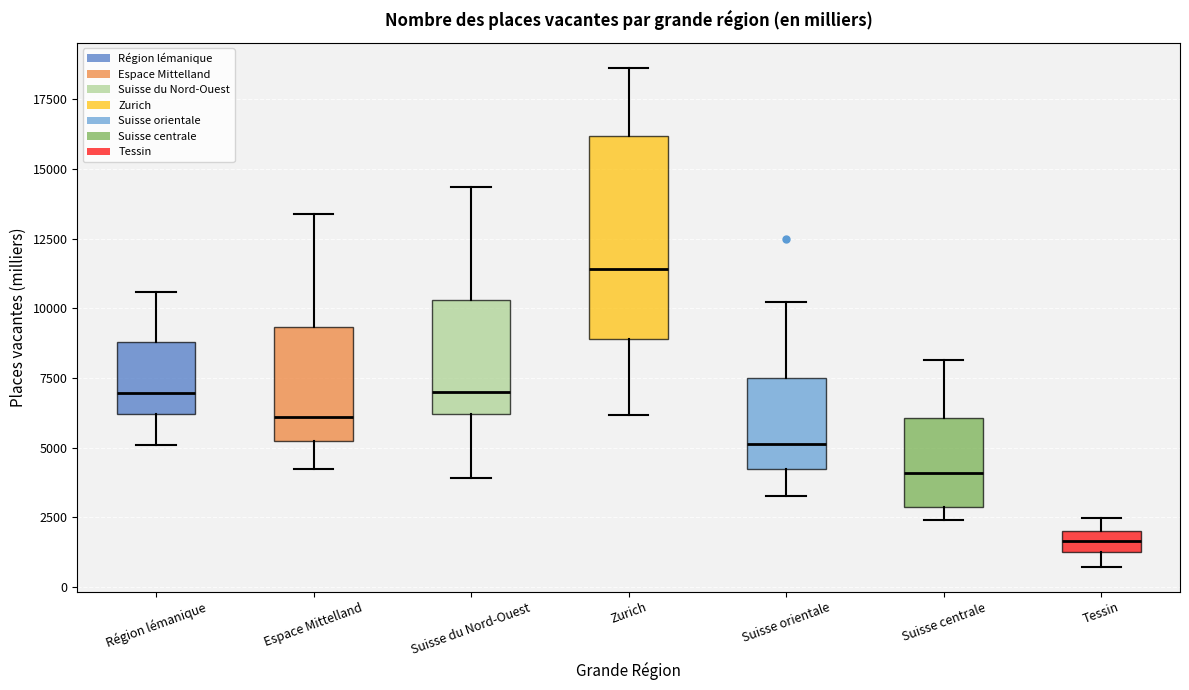

Reading left to right, read every box against the y-axis: the position of its median line, the range the box covers, and the ends of its whiskers. The values are not printed on the chart, so give them approximately, as read against the axis.

Région lémanique: median 7000, box 6000 to 9000, whiskers 5000 to 10500
Espace Mittelland: median 6000, box 5500 to 9500, whiskers 4000 to 13500
Suisse du Nord-Ouest: median 7000, box 6000 to 10500, whiskers 4000 to 14500
Zurich: median 11500, box 9000 to 16000, whiskers 6000 to 18500
Suisse orientale: median 5000, box 4000 to 7500, whiskers 3500 to 10000
Suisse centrale: median 4000, box 3000 to 6000, whiskers 2500 to 8000
Tessin: median 1500, box 1000 to 2000, whiskers 500 to 2500